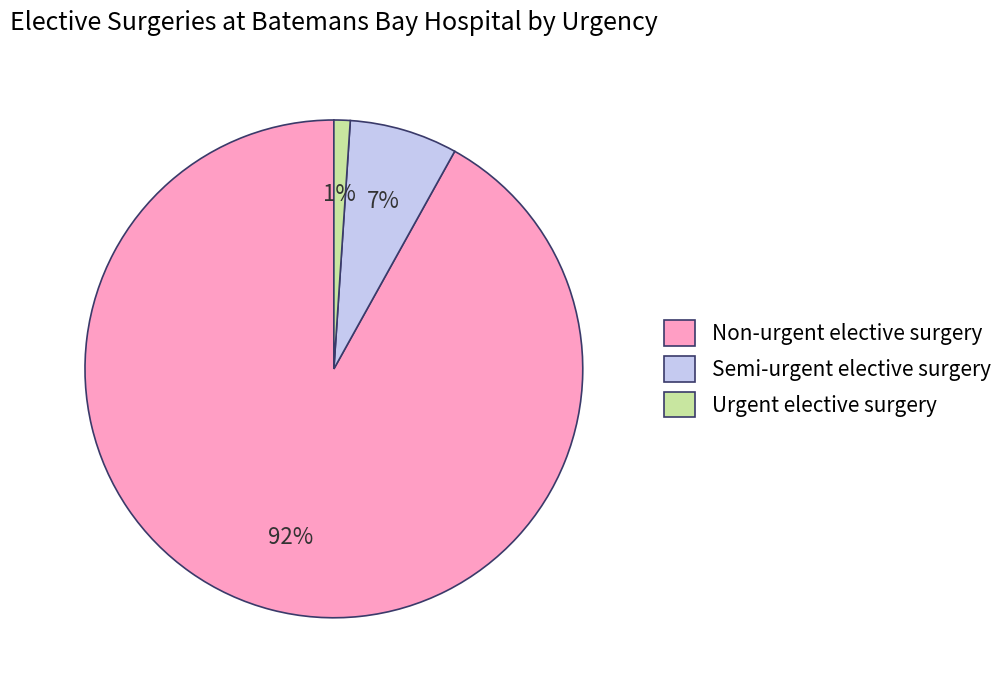

To the nearest percent, what is the combined percentage of Non-urgent elective surgery and Urgent elective surgery?

93%